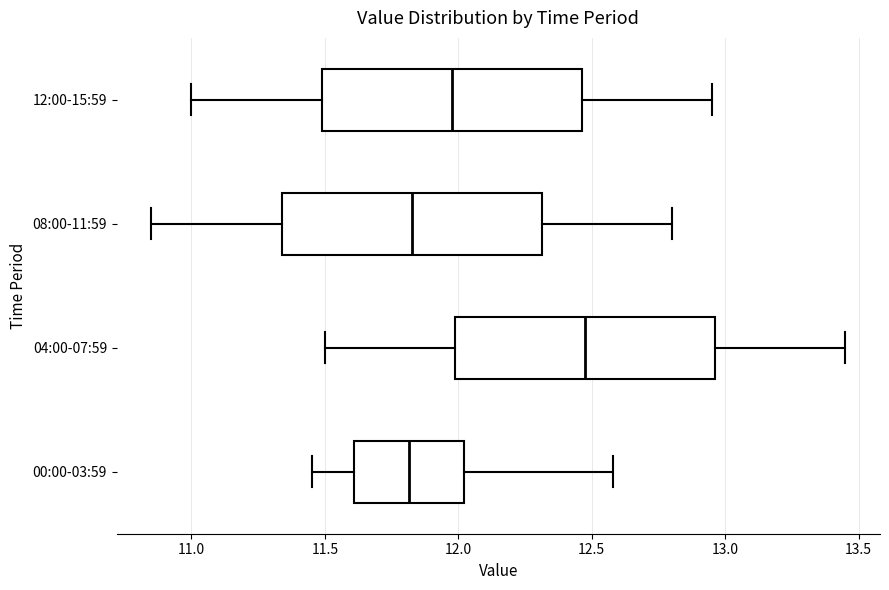

Reading bottom to top, read every box against the x-axis: the position of its median line, the range the box covers, and the ends of its whiskers. The values are not printed on the chart, so give them approximately, as read against the axis.

00:00-03:59: median 11.80, box 11.60 to 12.00, whiskers 11.45 to 12.60
04:00-07:59: median 12.50, box 12.00 to 12.95, whiskers 11.50 to 13.45
08:00-11:59: median 11.85, box 11.35 to 12.30, whiskers 10.85 to 12.80
12:00-15:59: median 12.00, box 11.50 to 12.45, whiskers 11.00 to 12.95